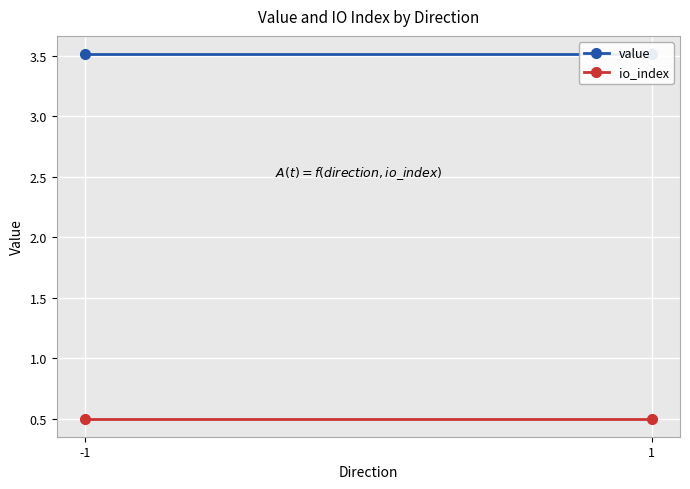

Rank the series at 1 from lowest to highest value.

io_index, value